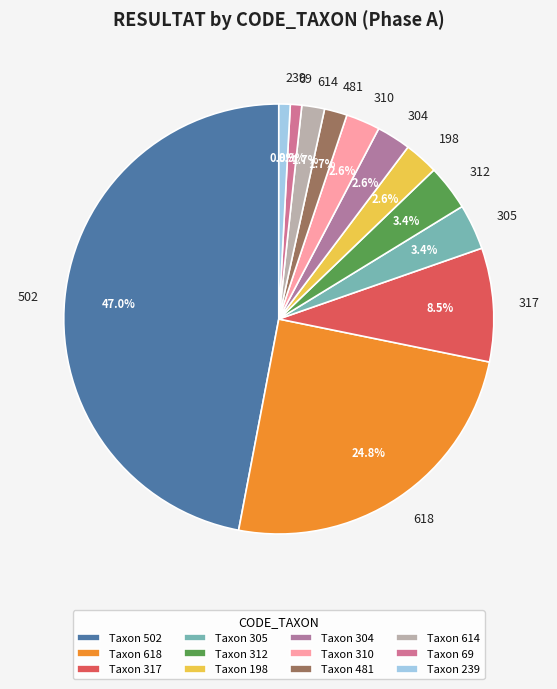

Approximately how many times larger is the value at 305 compared to 198?

1.3